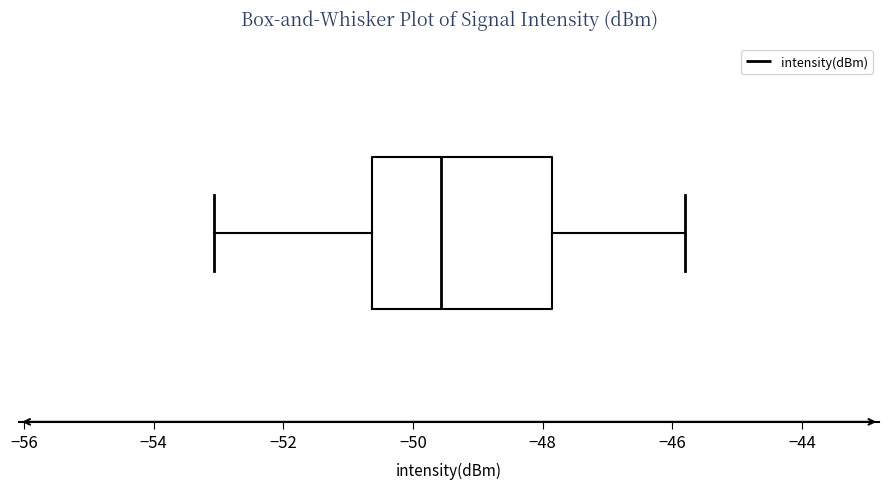

Read this box plot against the x-axis: the position of the median line, the range covered by the box, and the ends of both whiskers. The values are not printed on the chart, so give them approximately, as read against the axis.

median -49.6, box -50.6 to -47.8, whiskers -53.0 to -45.8